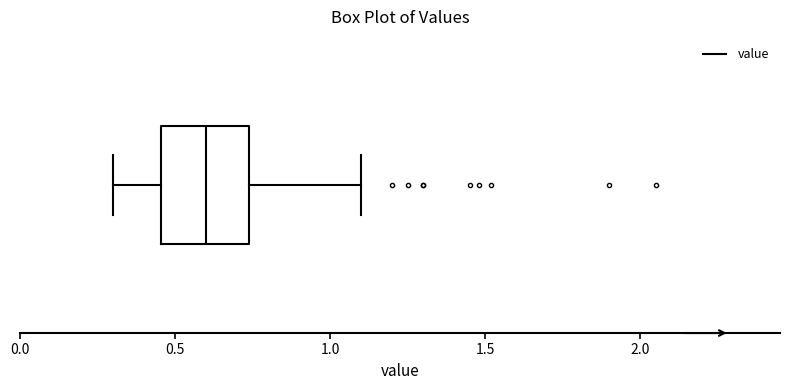

Transcribe this box plot: give where the median line is, the range the box spans, and where the two whiskers end, as read against the x-axis. The values are not printed on the chart, so give them approximately, as read against the axis.

median 0.60, box 0.45 to 0.75, whiskers 0.30 to 1.10